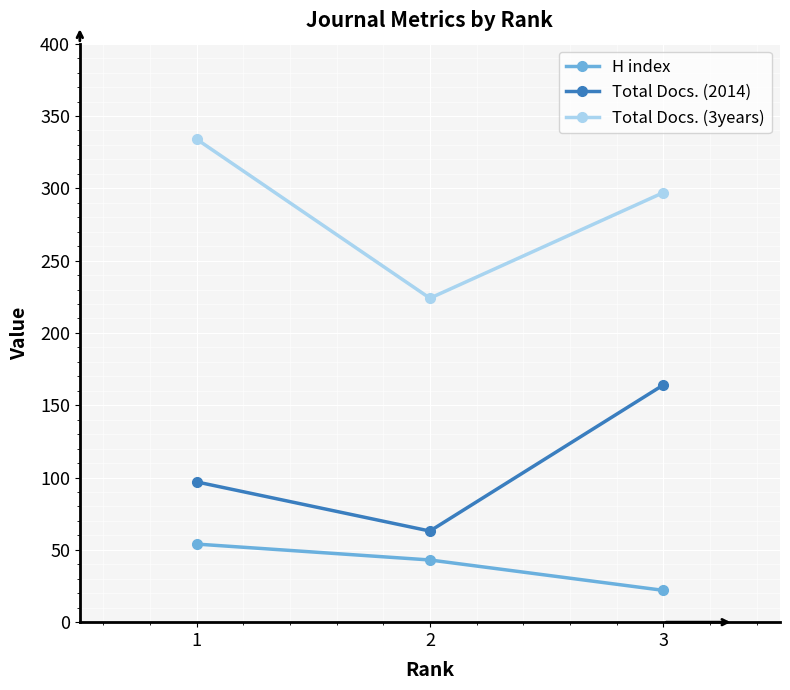

Which series has the largest range (max minus min)?

Total Docs. (3years)